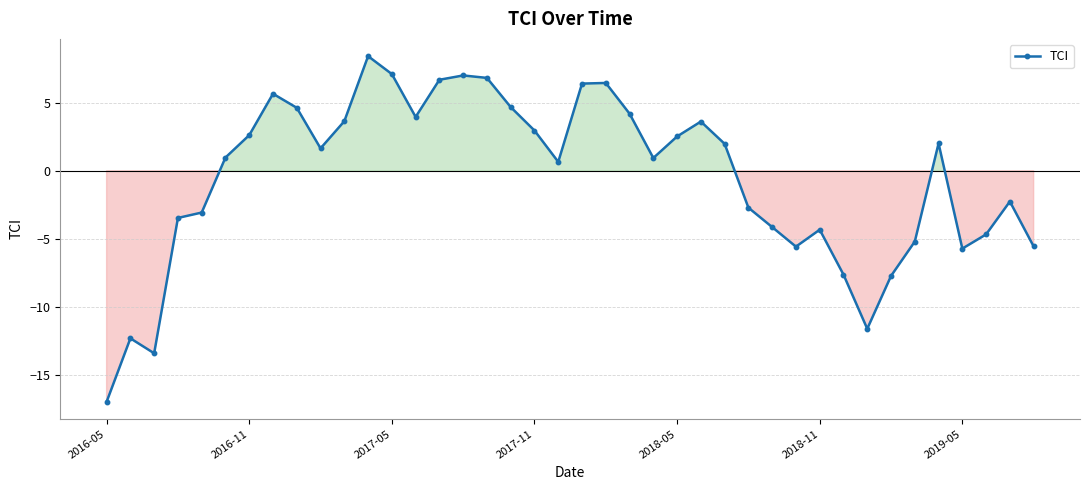

What is the value of the 3rd point from the left?

-13.4